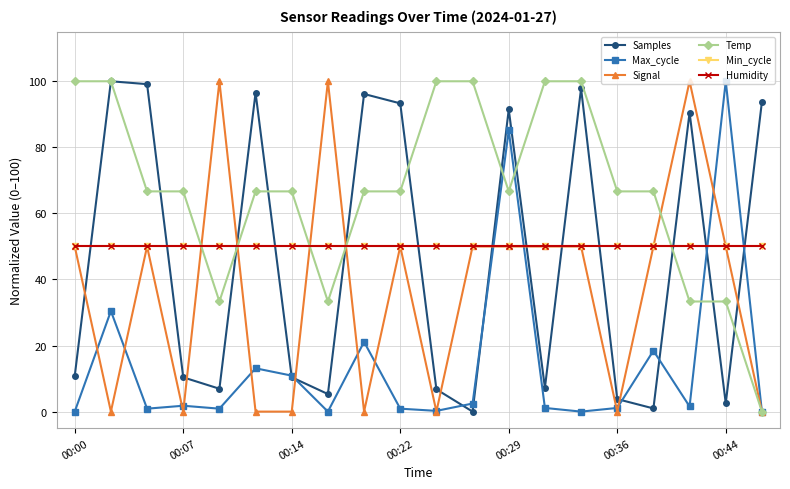

Rank the series by their maximum value, from highest to lowest.

Samples, Max_cycle, Signal, Temp, Min_cycle, Humidity